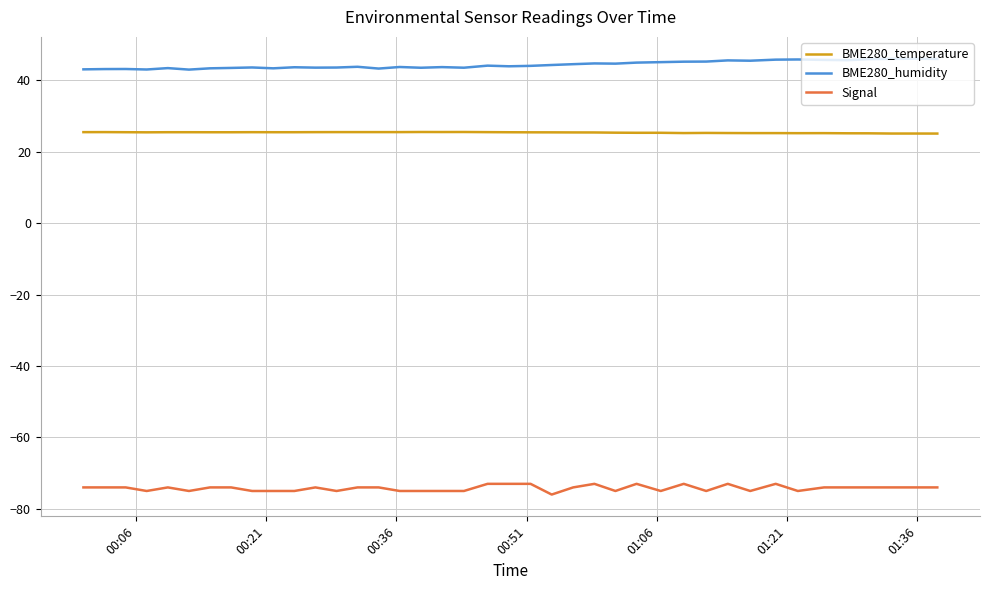

What are all the series names shown in the legend?

BME280_temperature, BME280_humidity, Signal